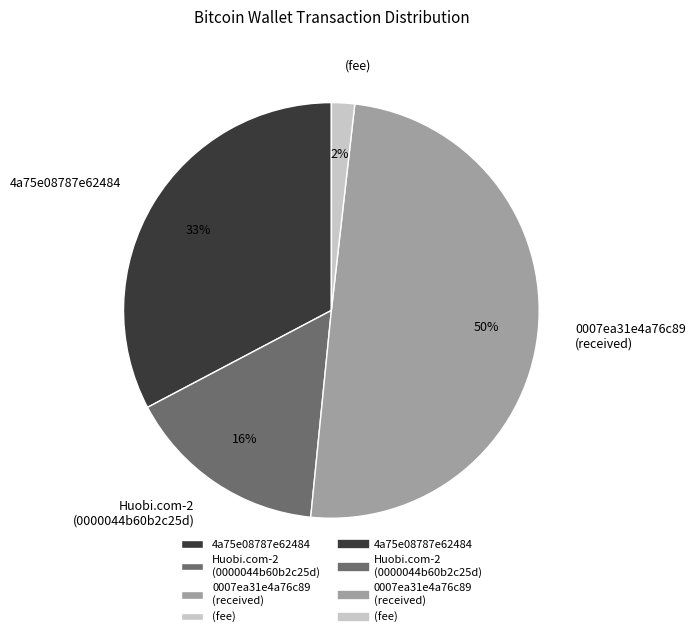

The 0007ea31e4a76c89 (received) slice represents 36% of the pie. True or false?

False